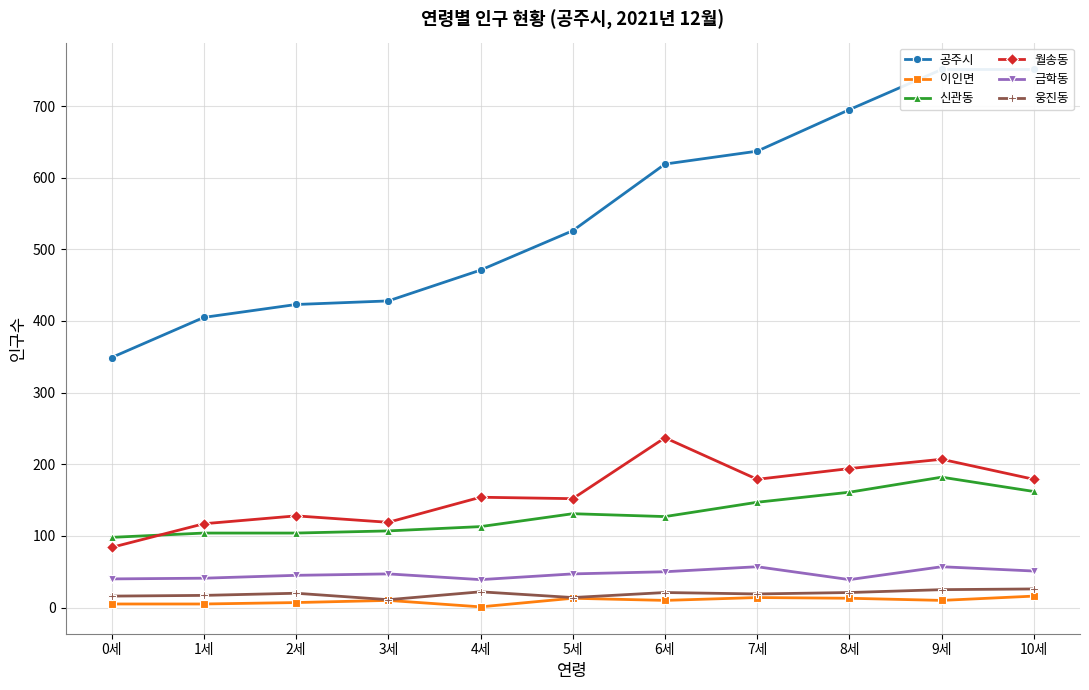

Which series has the largest total across all categories?

공주시